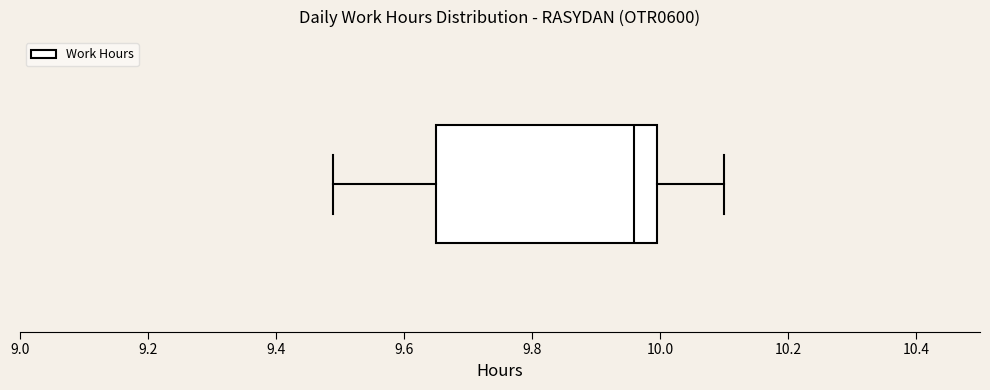

Transcribe this box plot: give where the median line is, the range the box spans, and where the two whiskers end, as read against the x-axis. The values are not printed on the chart, so give them approximately, as read against the axis.

median 9.96, box 9.66 to 10.00, whiskers 9.50 to 10.10